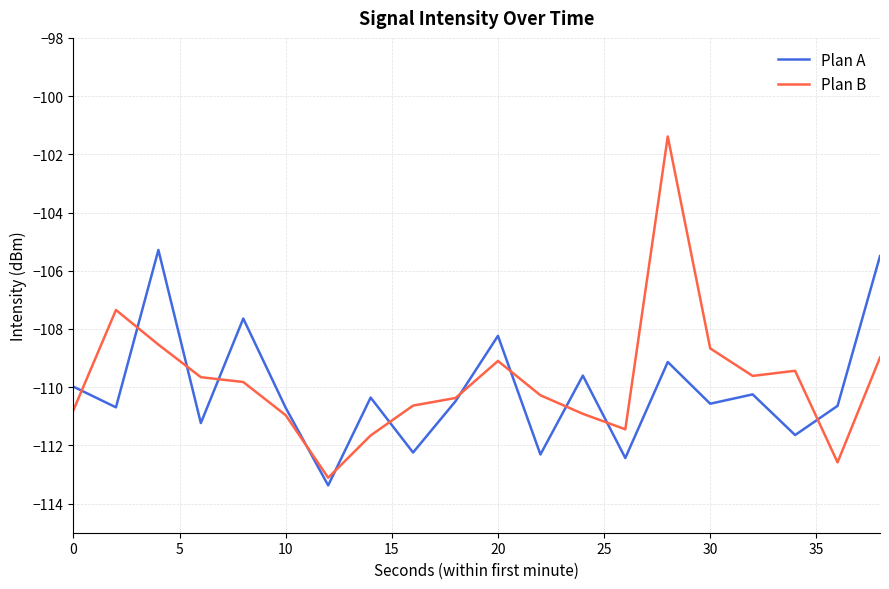

What is the maximum value shown in the chart?

-101.4